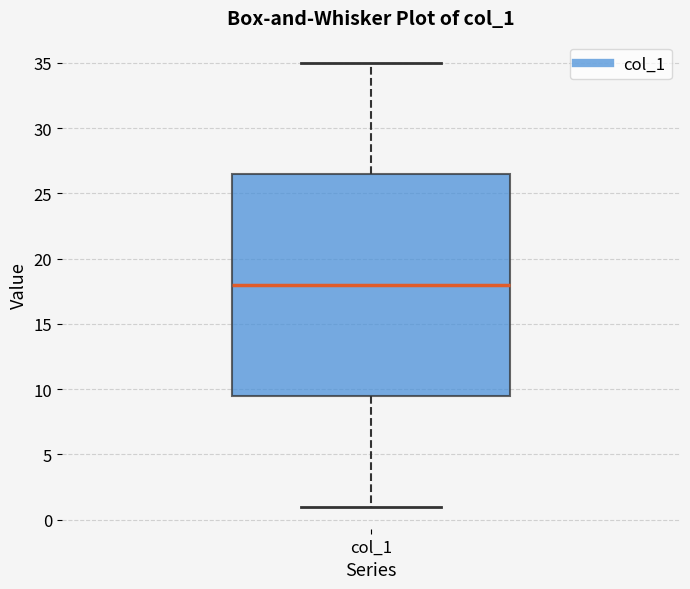

Read this box plot against the y-axis: the position of the median line, the range covered by the box, and the ends of both whiskers. The values are not printed on the chart, so give them approximately, as read against the axis.

median 18.0, box 9.5 to 26.5, whiskers 1.0 to 35.0